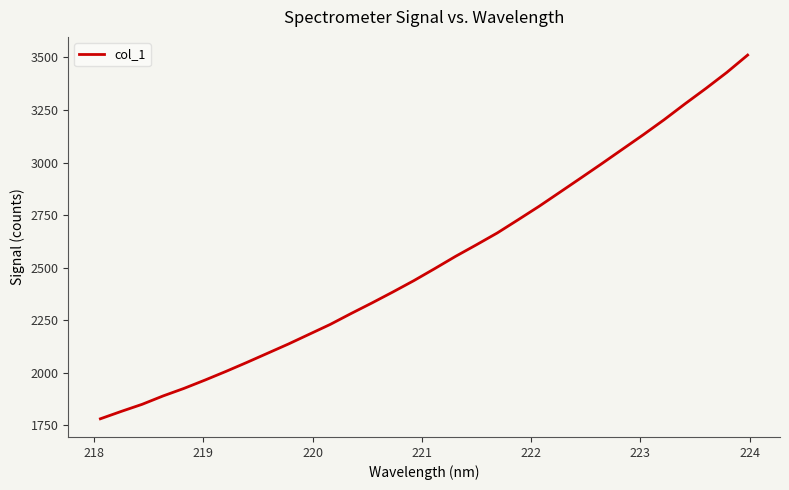

What is the minimum value shown in the chart?

1781.4